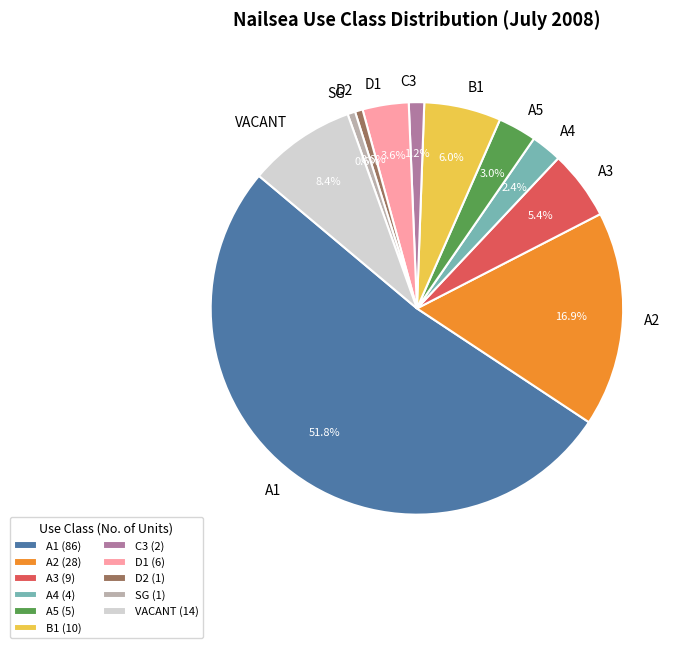

To the nearest percent, what is the average slice percentage?

9%